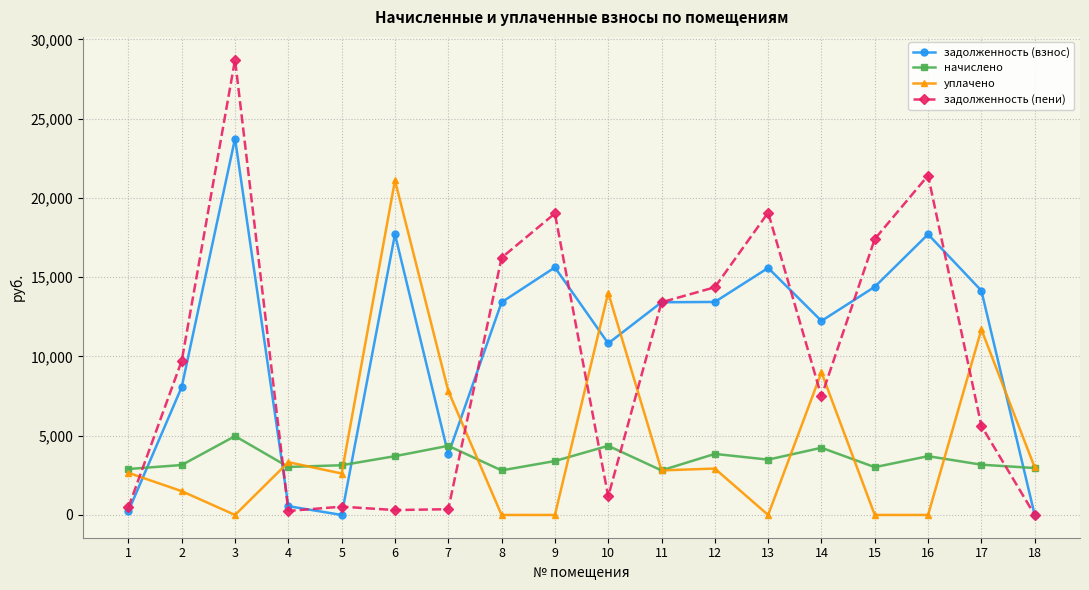

Where is уплачено nearest to the value 10551?

17